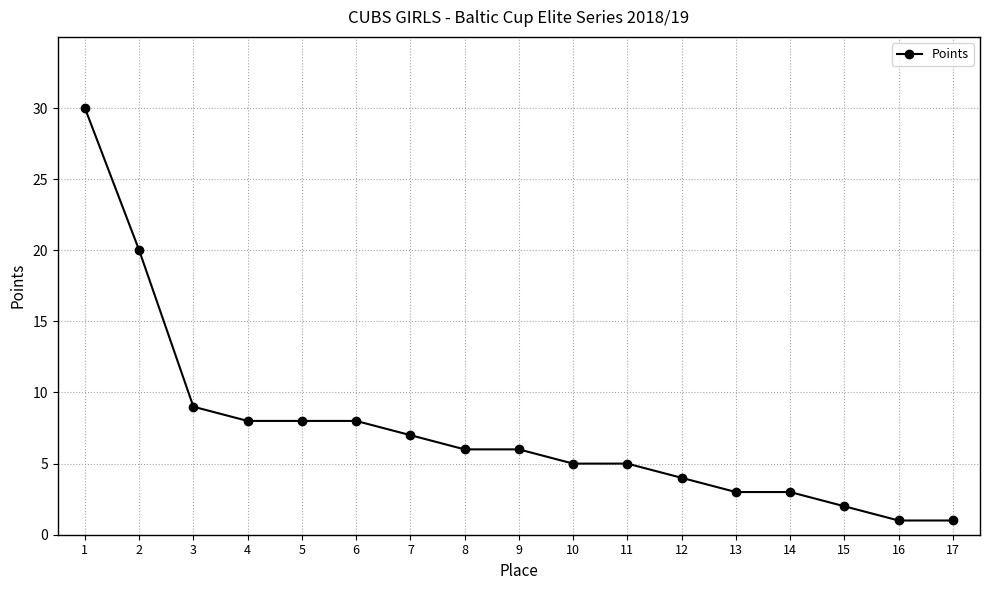

What is the ratio of the value at 6 to the value at 17?

8.0